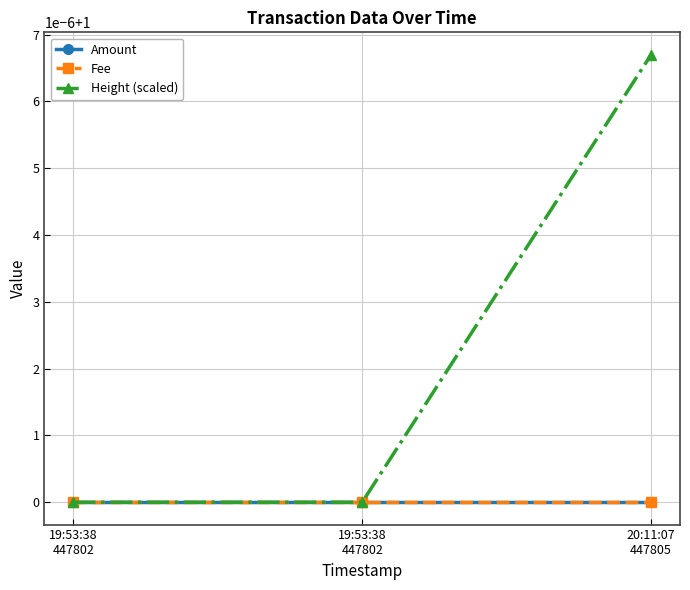

Does the chart have visible grid lines?

Yes